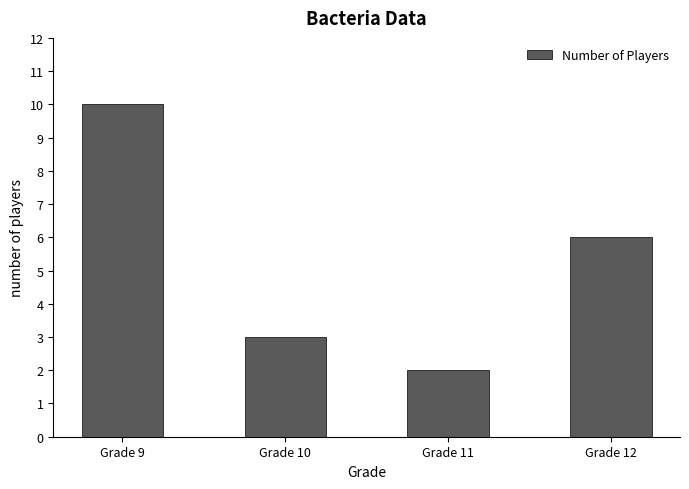

What is the sum of all values?

21